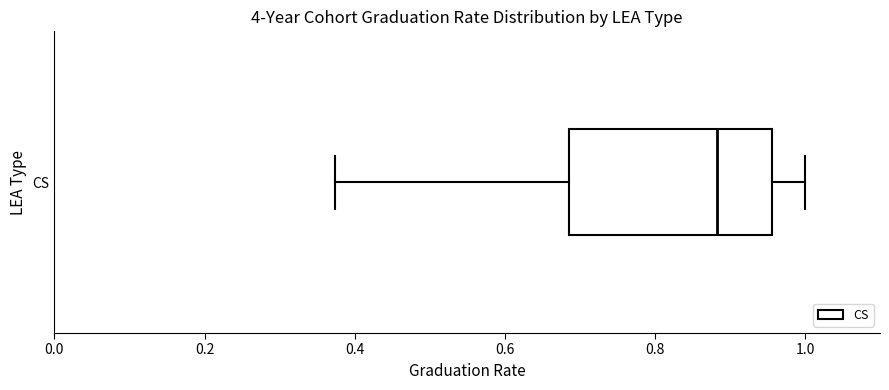

Where does the right whisker of the box for CS end on the x-axis? The values are not printed on the chart, so give them approximately, as read against the axis.

1.00